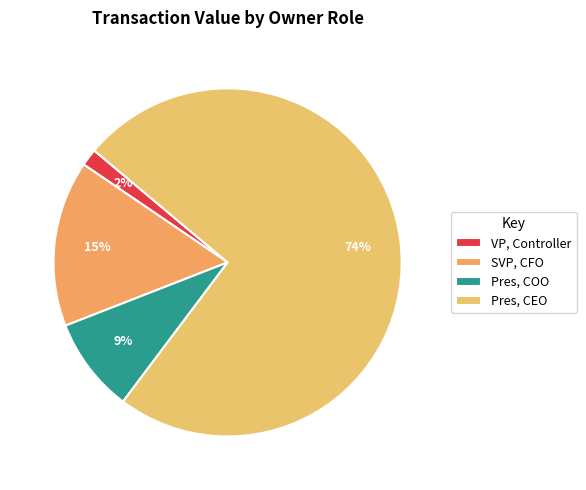

How many slices are in this pie chart?

4